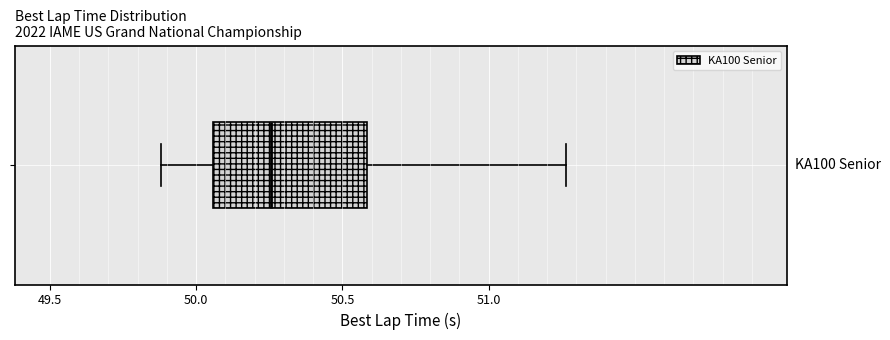

Transcribe this box plot: give where the median line is, the range the box spans, and where the two whiskers end, as read against the x-axis. The values are not printed on the chart, so give them approximately, as read against the axis.

median 50.25, box 50.05 to 50.60, whiskers 49.90 to 51.25